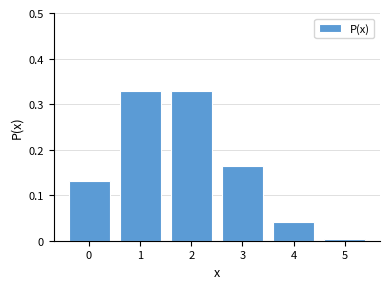

Is it true that the value at 3 is 0.1?

False